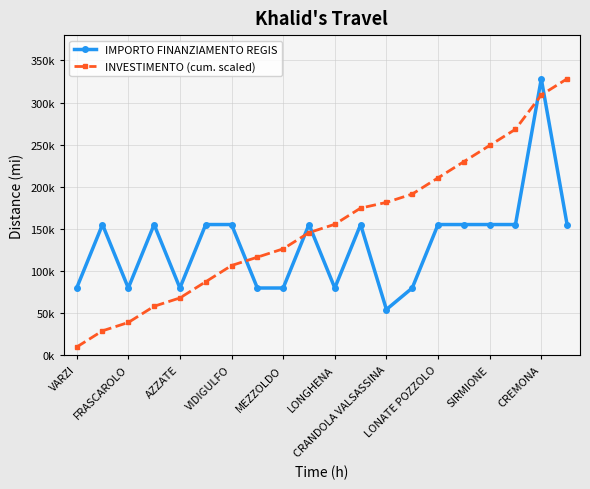

Which series has the widest spread of values?

INVESTIMENTO (cum. scaled)